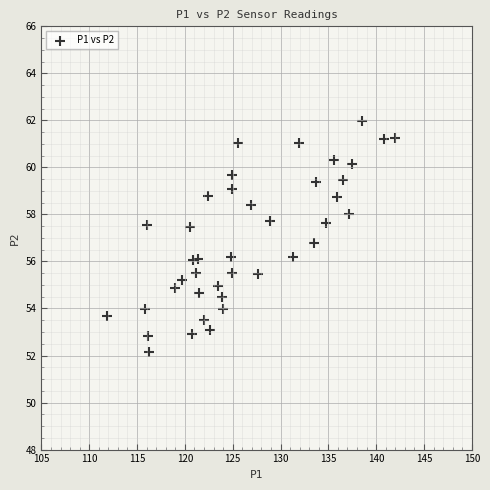

What is the range of Y values (max minus min)?

9.8